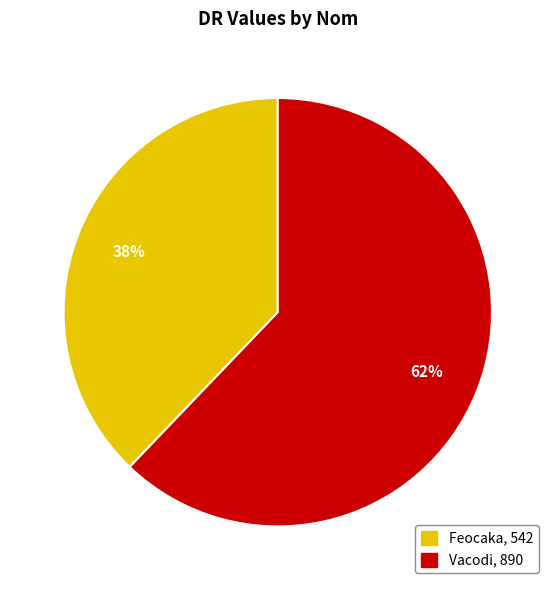

Which has a higher value, Feocaka or Vacodi?

Vacodi